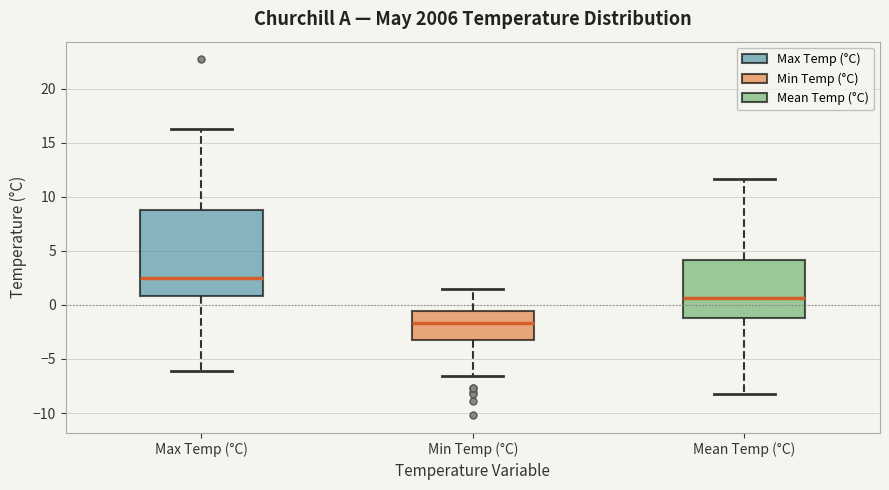

Which box is the tallest, from its lower edge to its upper edge?

Max Temp (°C)